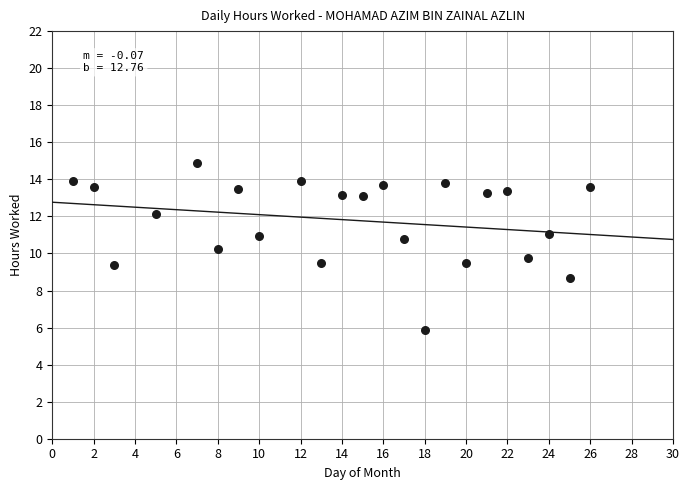

What is the range of Y values (max minus min)?

9.0